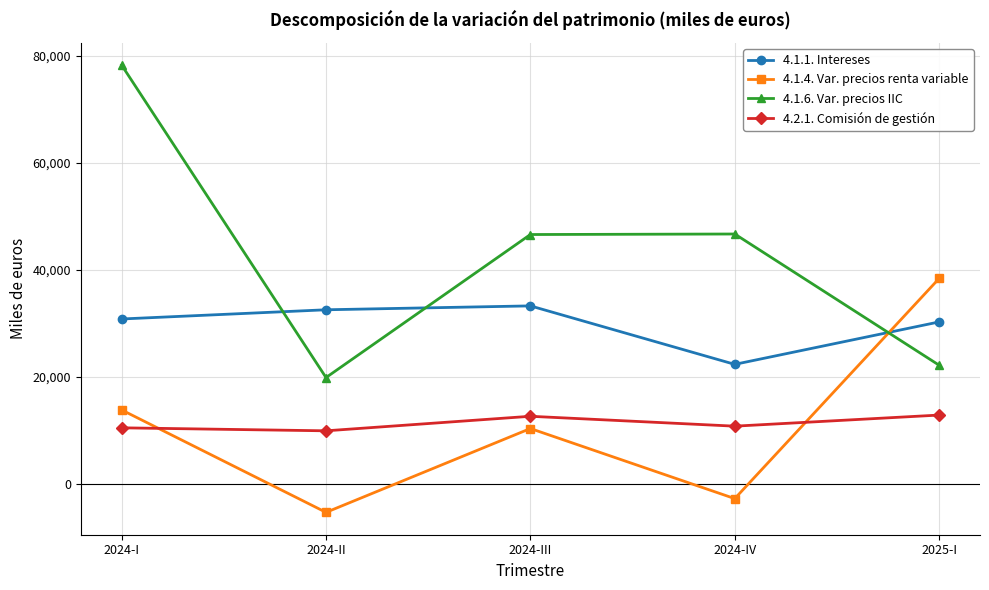

Rank the series by their maximum value, from highest to lowest.

4.1.6. Var. precios IIC, 4.1.4. Var. precios renta variable, 4.1.1. Intereses, 4.2.1. Comisión de gestión